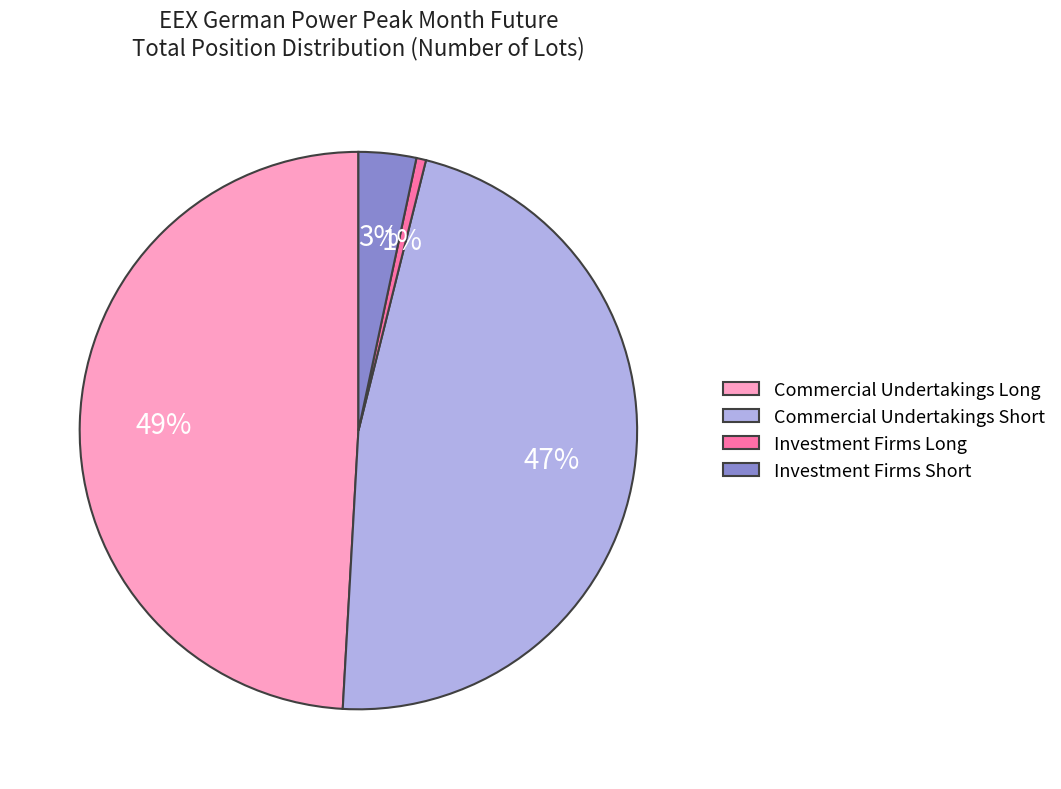

Which has a higher value, Commercial Undertakings Long or Investment Firms Long?

Commercial Undertakings Long